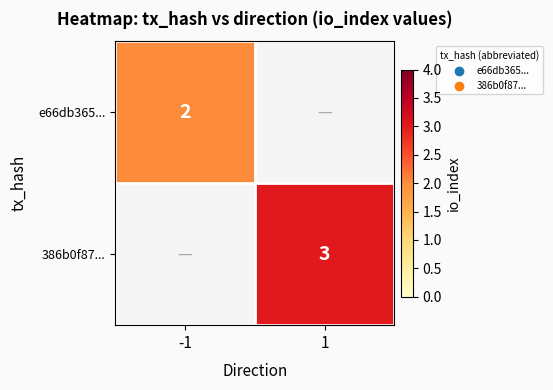

The value of e66db365... at -1 is 2. True or false?

True